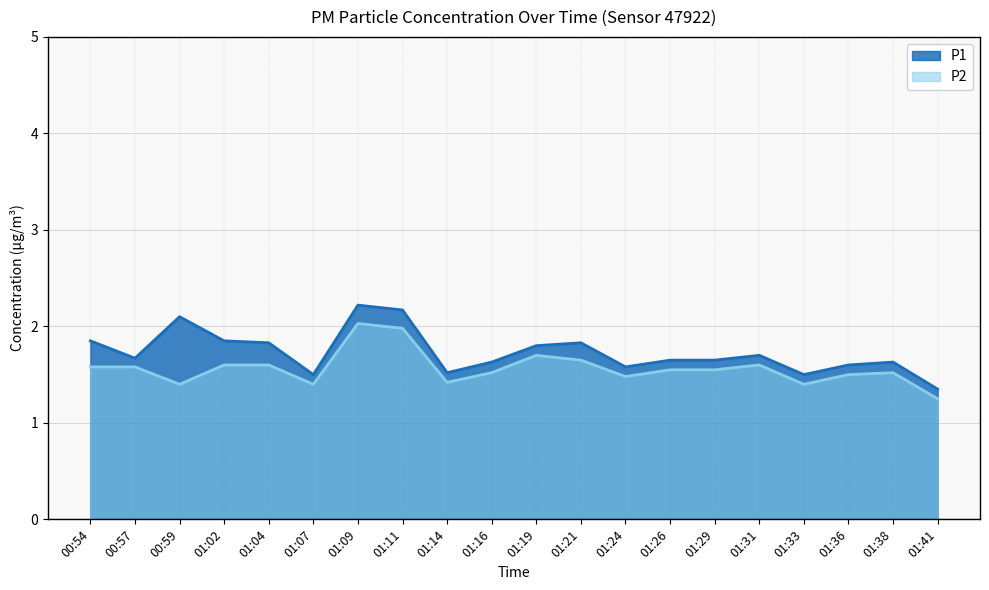

Does the chart have visible grid lines?

Yes